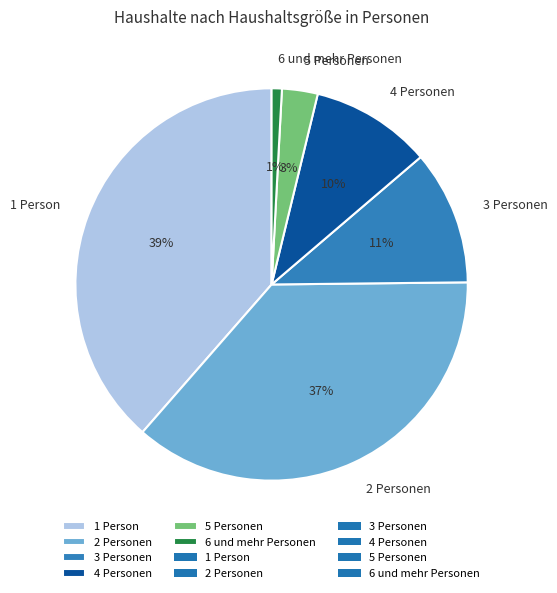

To the nearest percent, what is the average slice percentage?

17%